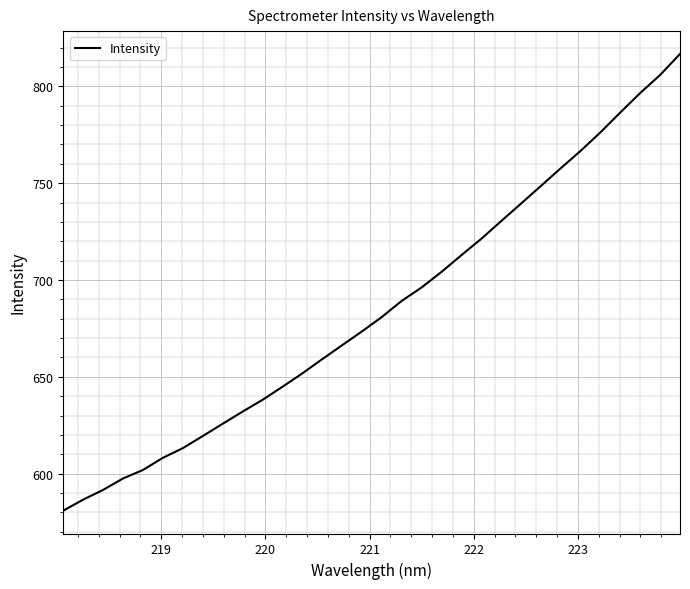

True or false: the data has more than 1 interior local peaks.

False